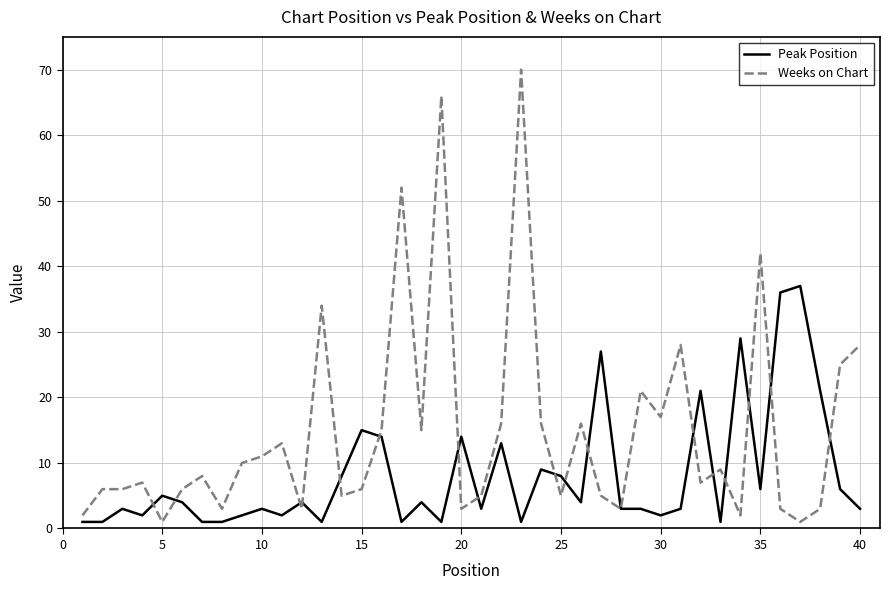

What is the minimum value shown in the chart?

1